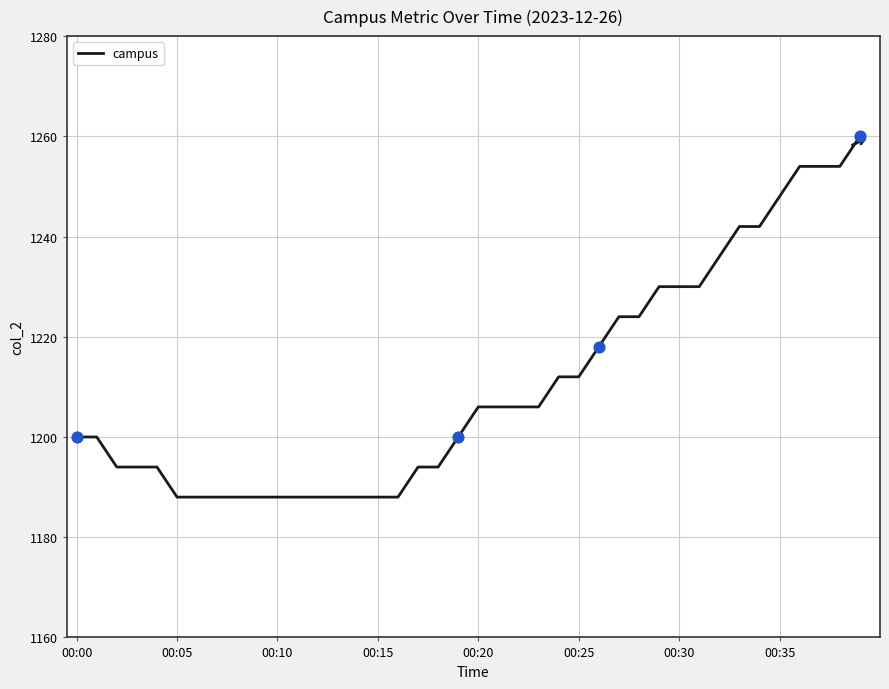

What is the smallest value displayed?

1188